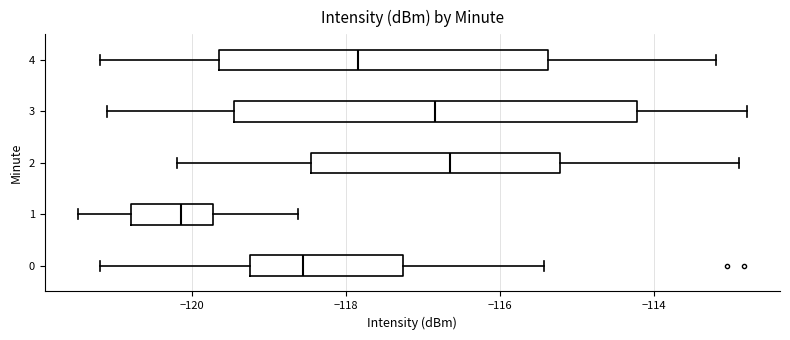

Reading bottom to top, read every box against the x-axis: the position of its median line, the range the box covers, and the ends of its whiskers. The values are not printed on the chart, so give them approximately, as read against the axis.

0: median -118.6, box -119.2 to -117.2, whiskers -121.2 to -115.4
1: median -120.2, box -120.8 to -119.8, whiskers -121.4 to -118.6
2: median -116.6, box -118.4 to -115.2, whiskers -120.2 to -112.8
3: median -116.8, box -119.4 to -114.2, whiskers -121.0 to -112.8
4: median -117.8, box -119.6 to -115.4, whiskers -121.2 to -113.2